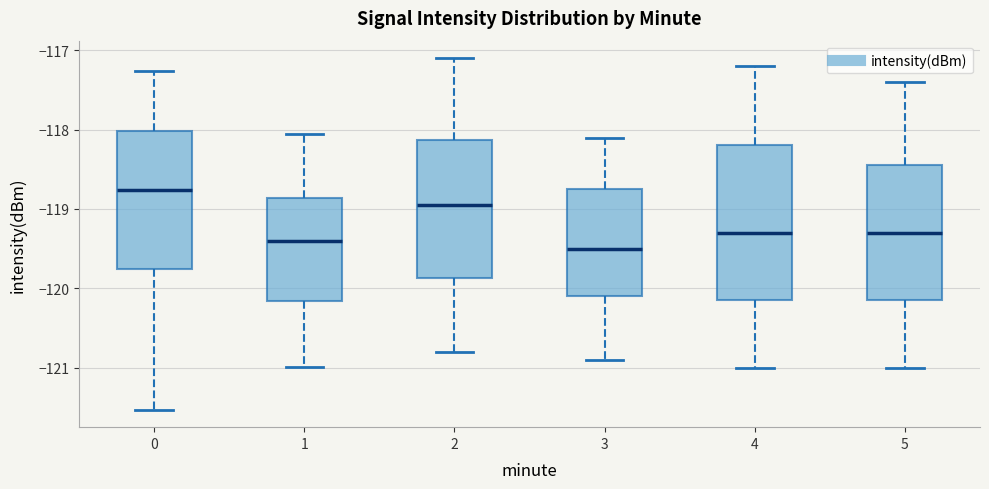

Where does the upper whisker of the box at x = 4 end on the y-axis? The values are not printed on the chart, so give them approximately, as read against the axis.

-117.2